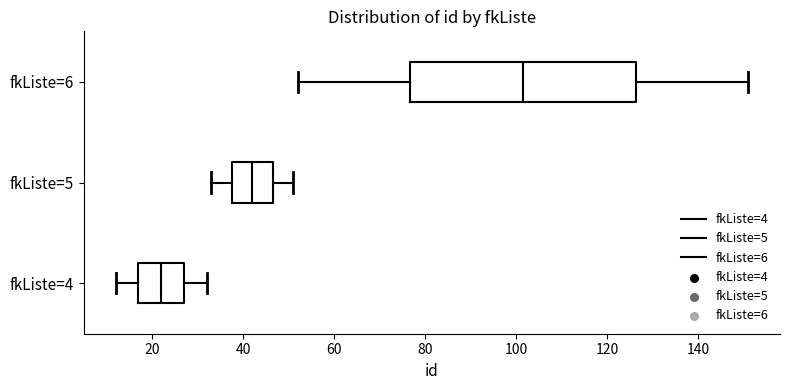

Where does the left whisker of the box for fkListe=4 end on the x-axis? The values are not printed on the chart, so give them approximately, as read against the axis.

12